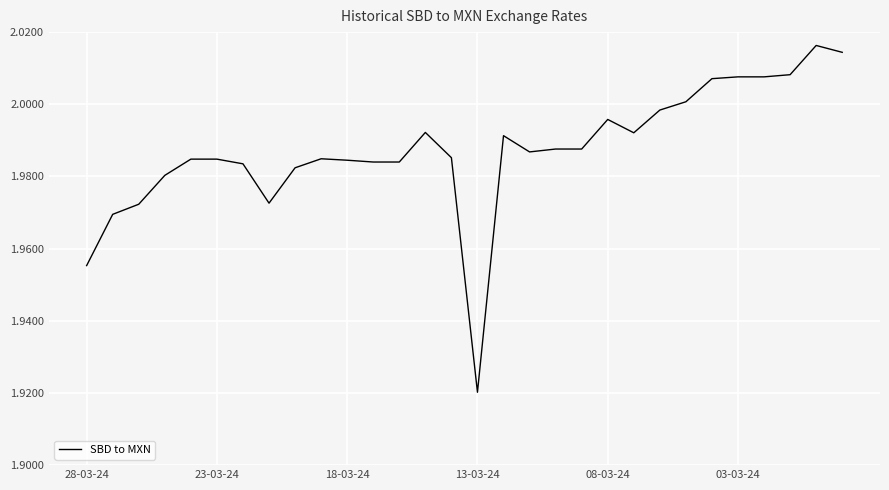

How many lines are shown in the chart?

1